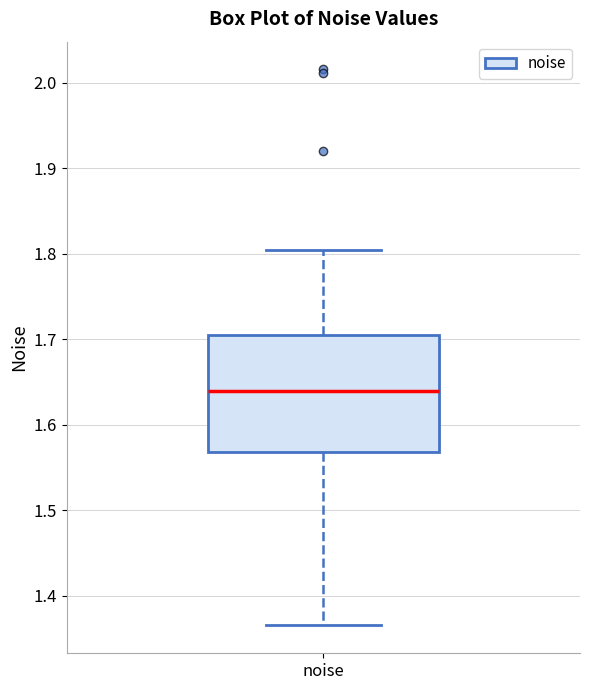

Read this box plot against the y-axis: the position of the median line, the range covered by the box, and the ends of both whiskers. The values are not printed on the chart, so give them approximately, as read against the axis.

median 1.64, box 1.57 to 1.71, whiskers 1.37 to 1.80